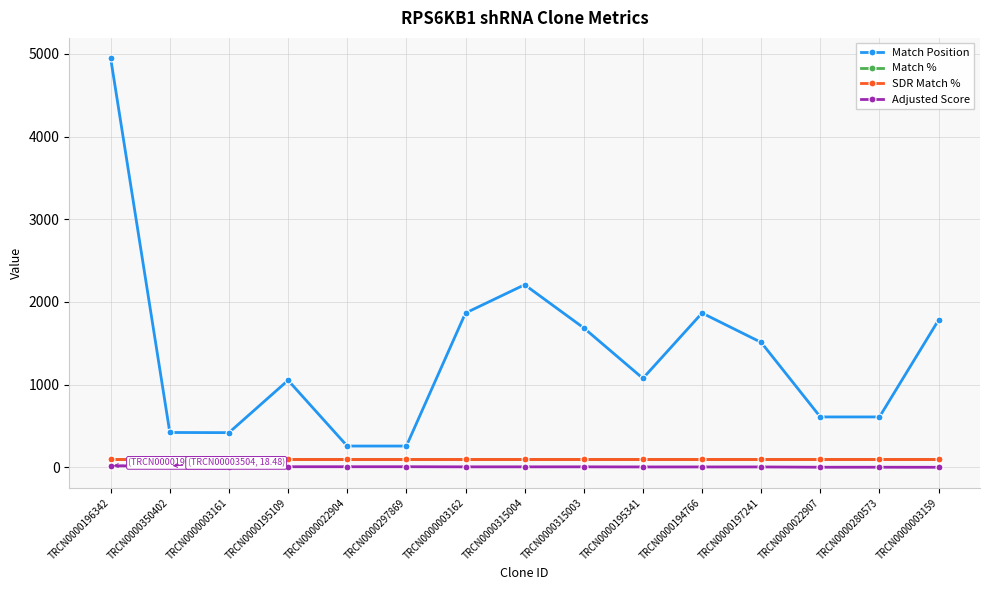

What is the sum of the Match Position values at TRCN0000195341 and TRCN0000350402?

1498.0